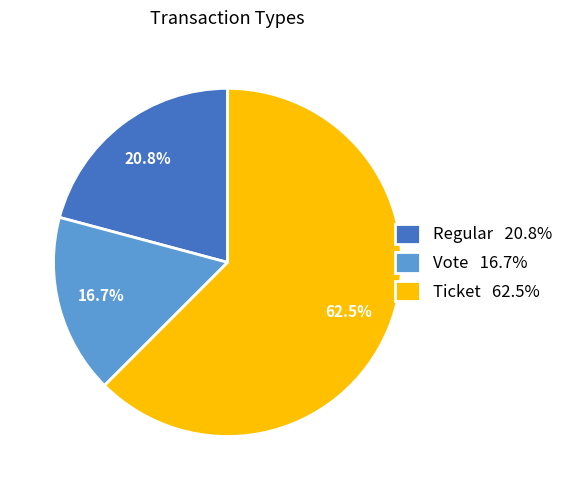

True or false: Regular accounts for 50% of the total.

False